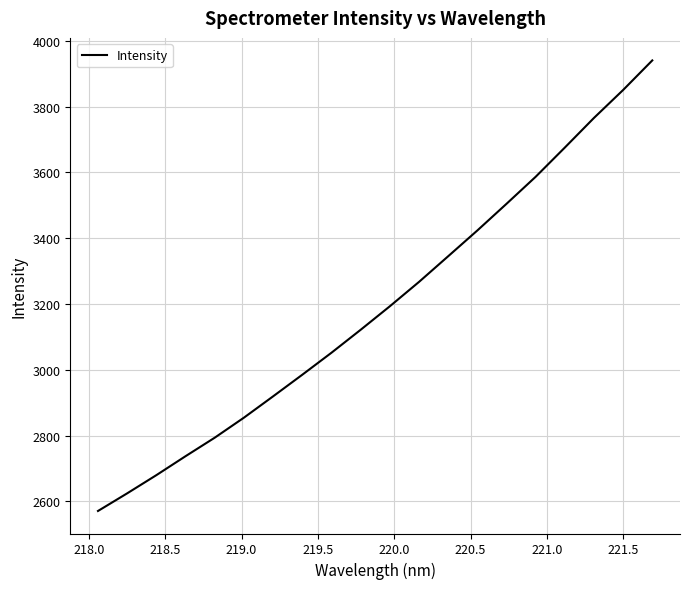

How many values are below 3193?

10